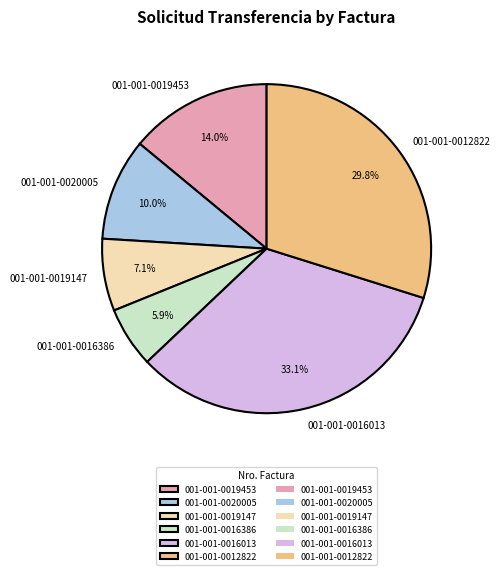

The 001-001-0020005 slice represents 10% of the pie. True or false?

True